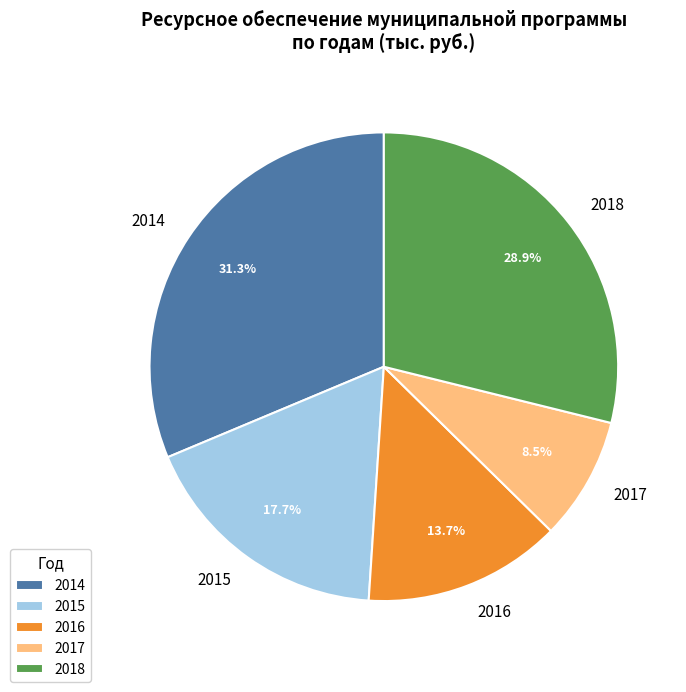

Is it true that 2018 is 29% of the pie?

True